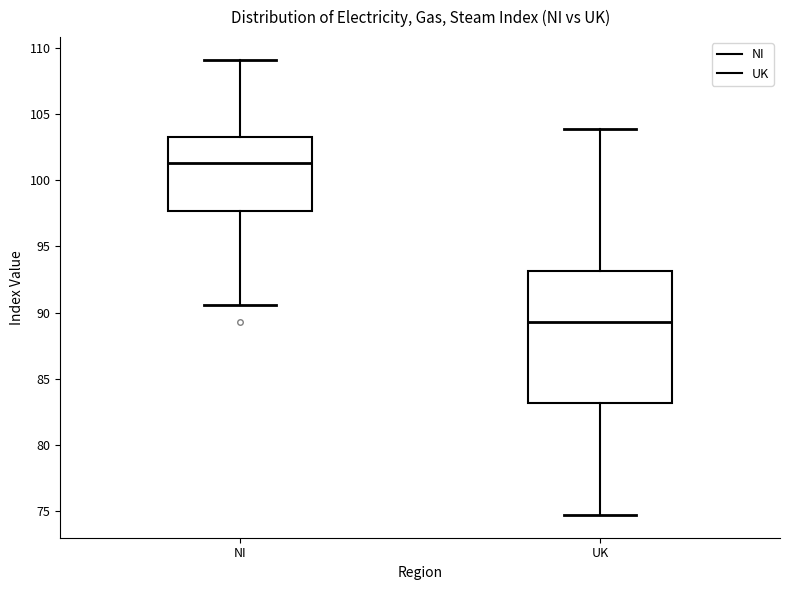

Reading left to right, transcribe this box plot: for each box, give where its median line is, the range the box spans, and where its two whiskers end, as read against the y-axis. The values are not printed on the chart, so give them approximately, as read against the axis.

NI: median 101.5, box 97.5 to 103.5, whiskers 90.5 to 109.0
UK: median 89.5, box 83.0 to 93.0, whiskers 74.5 to 104.0